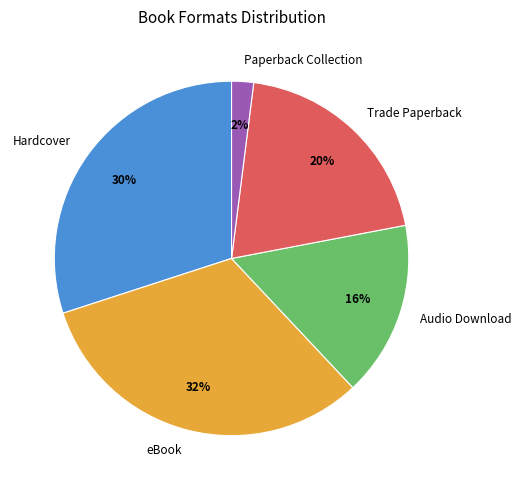

The Audio Download slice represents 31% of the pie. True or false?

False